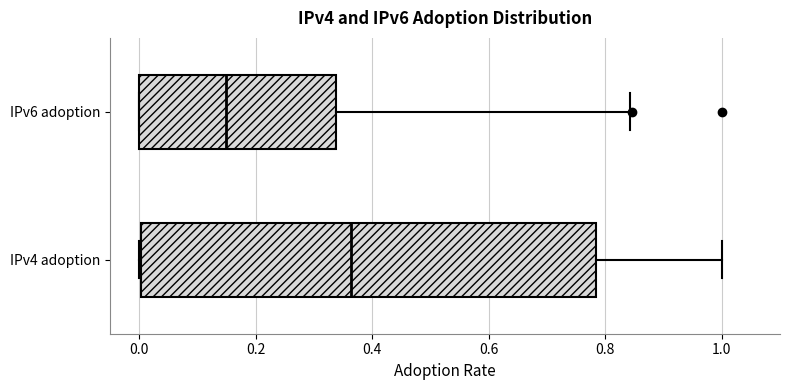

Reading bottom to top, read every box against the x-axis: the position of its median line, the range the box covers, and the ends of its whiskers. The values are not printed on the chart, so give them approximately, as read against the axis.

IPv4 adoption: median 0.36, box 0.00 to 0.78, whiskers 0.00 to 1.00
IPv6 adoption: median 0.14, box 0.00 to 0.34, whiskers 0.00 to 0.84